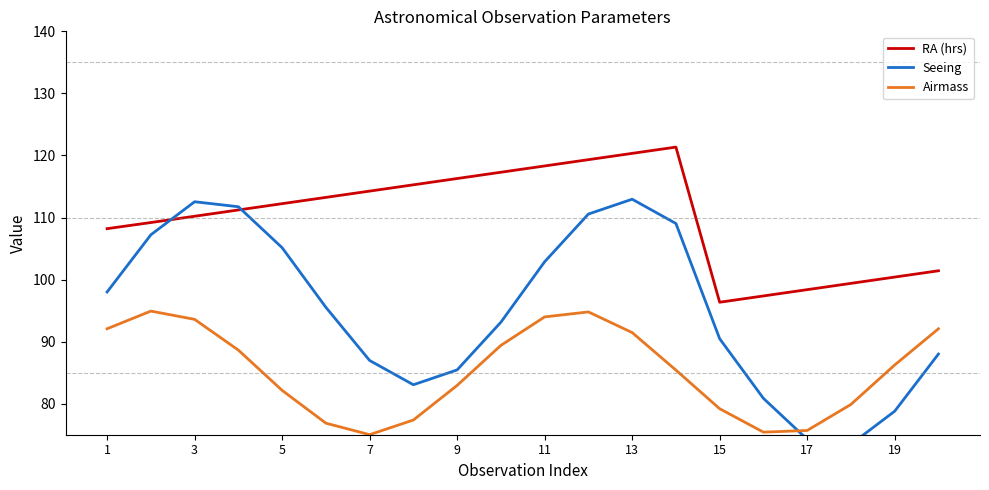

What is the maximum value shown in the chart?

121.3